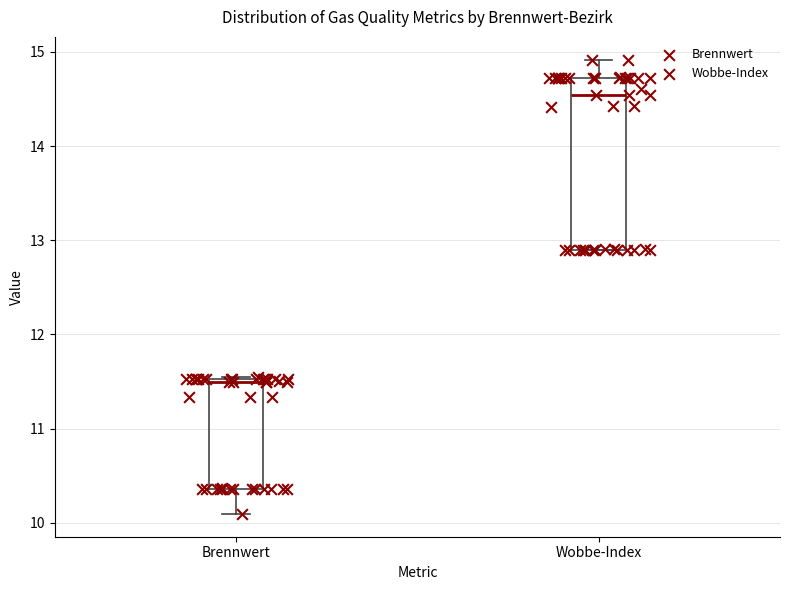

Reading left to right, read every box against the y-axis: the position of its median line, the range the box covers, and the ends of its whiskers. The values are not printed on the chart, so give them approximately, as read against the axis.

Brennwert: median 11.5 (just below the box's upper edge), box 10.4 to 11.5, whiskers 10.1 to 11.5
Wobbe-Index: median 14.5, box 12.9 to 14.7, whiskers 12.9 to 14.9